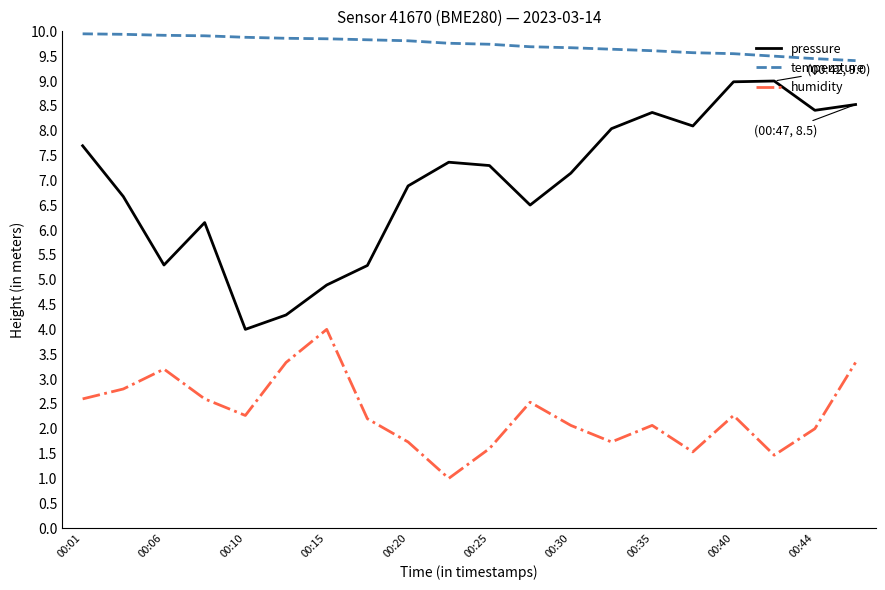

True or false: temperature and humidity cross at least once.

False